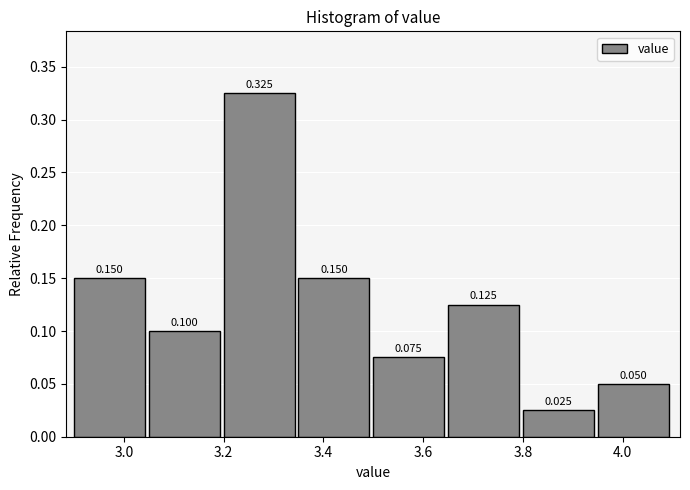

What is the height of the bar covering 3.95 to 4.10 on the x-axis? The bar edges are not printed on the chart, so give them approximately, as read against the axis.

0.050